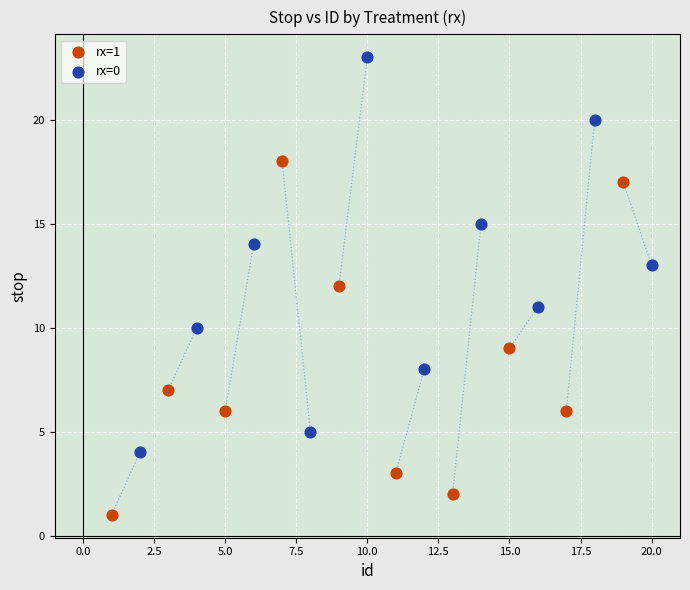

Which series contains the lowest Y value?

rx=1